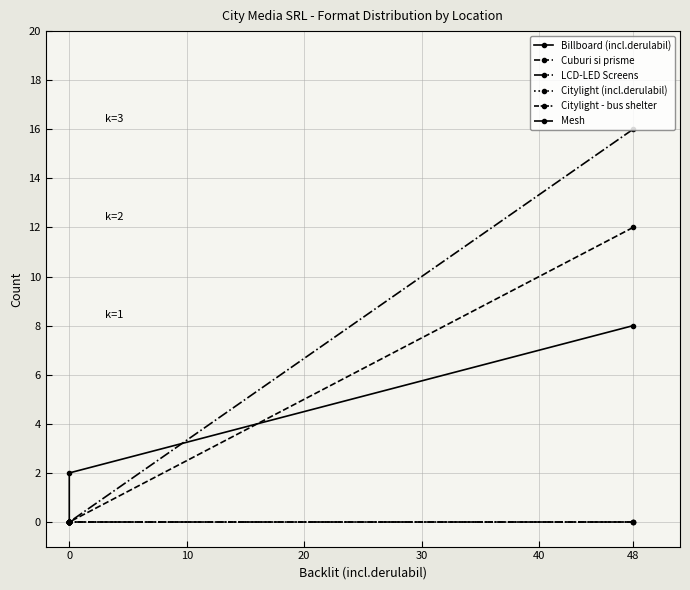

What are all the series names shown in the legend?

Billboard (incl.derulabil), Cuburi si prisme, LCD-LED Screens, Citylight (incl.derulabil), Citylight - bus shelter, Mesh